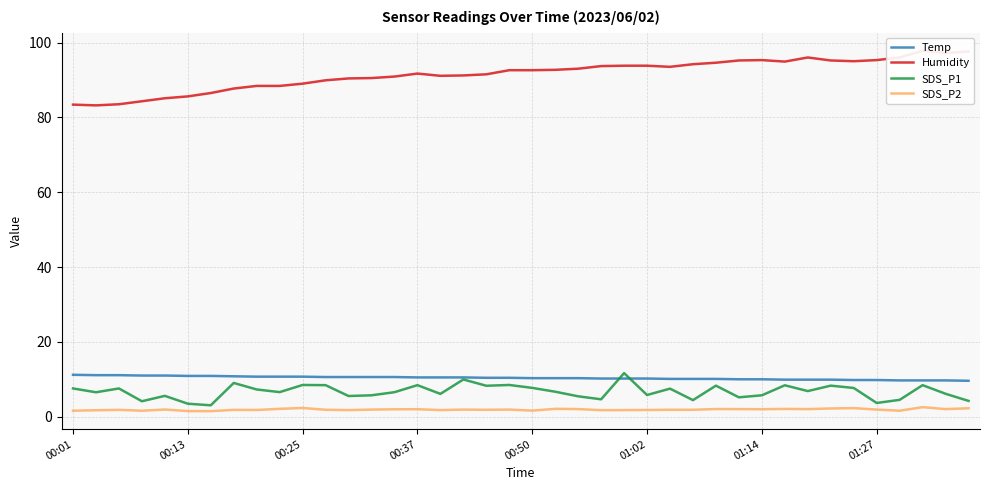

How many lines are shown in the chart?

4